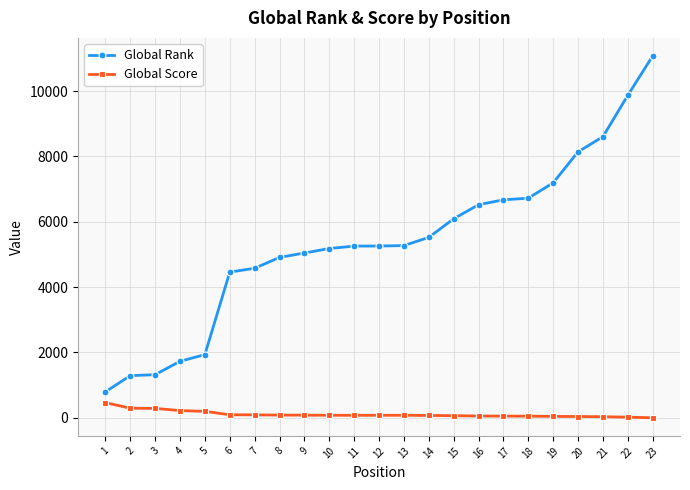

Which label corresponds to the largest value in the chart?

23